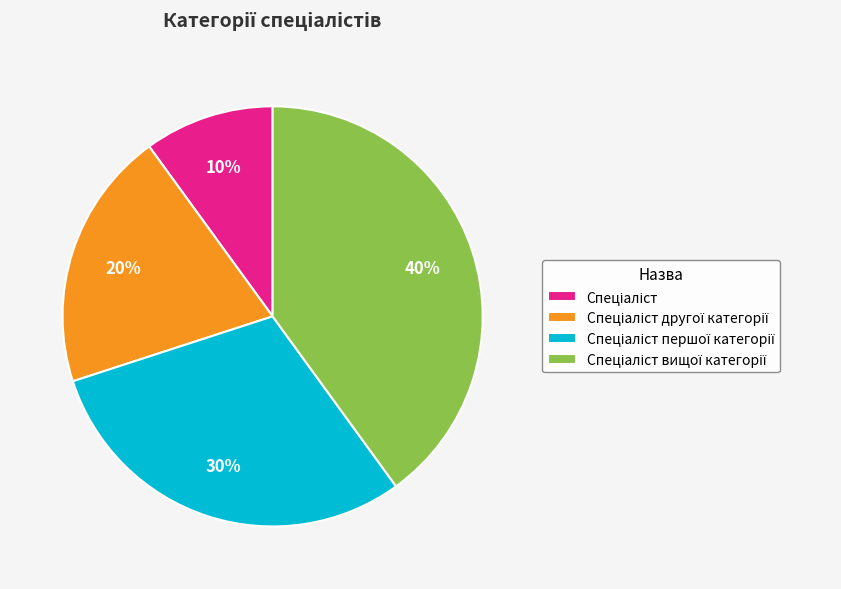

To the nearest percent, what is the difference between the largest and smallest slice percentages?

30%